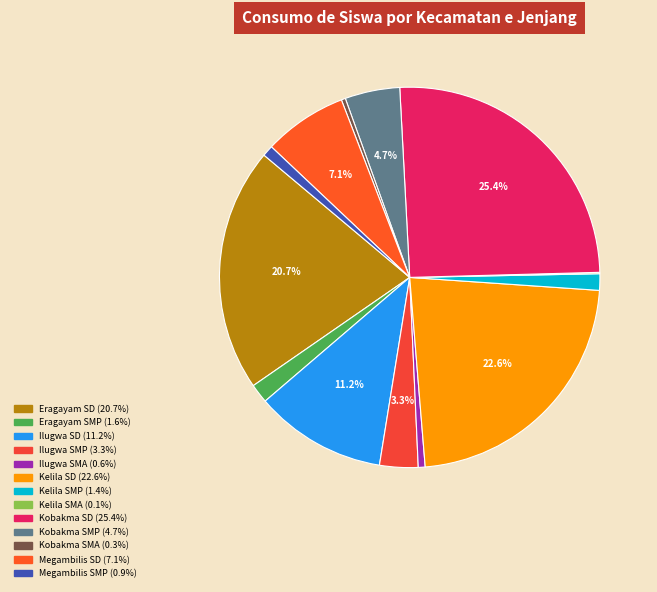

True or false: Kelila SMP accounts for 1% of the total.

True